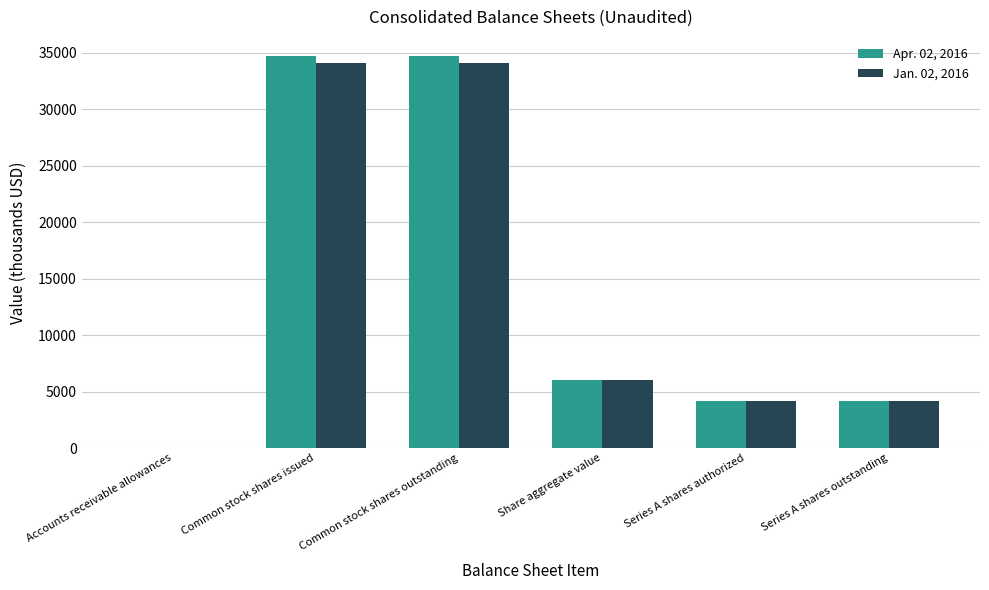

Where does the Jan. 02, 2016 series first go above 6017?

Common stock shares issued